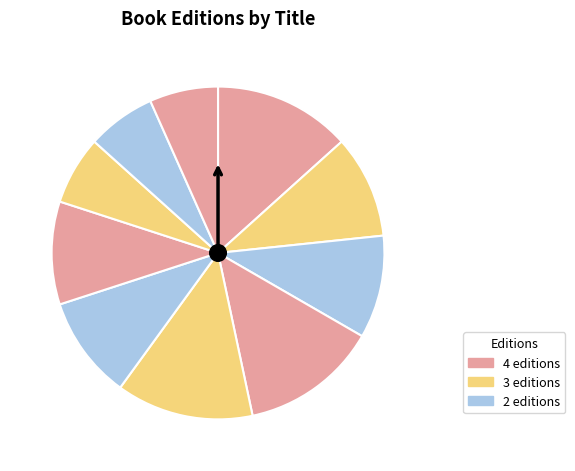

How many slices are in this pie chart?

10